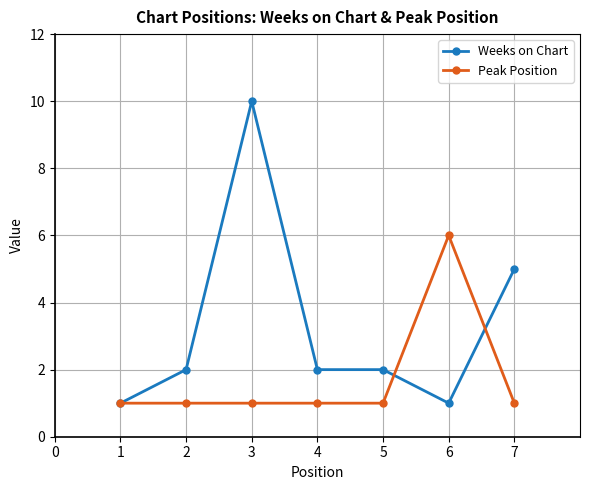

What is the value of the Peak Position point at the 6th from the left?

6